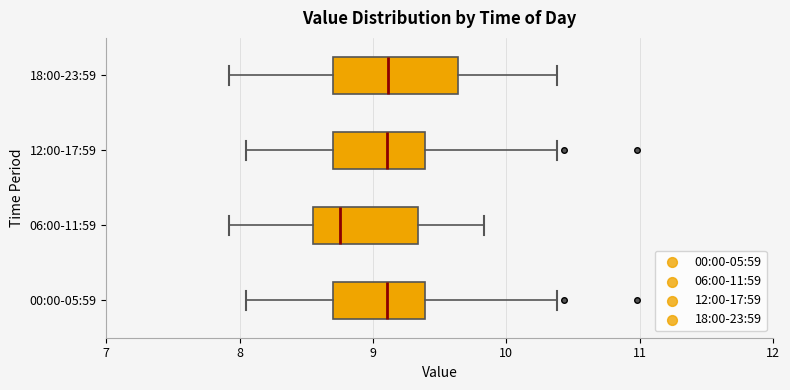

Which box's median line is the furthest to the left?

06:00-11:59